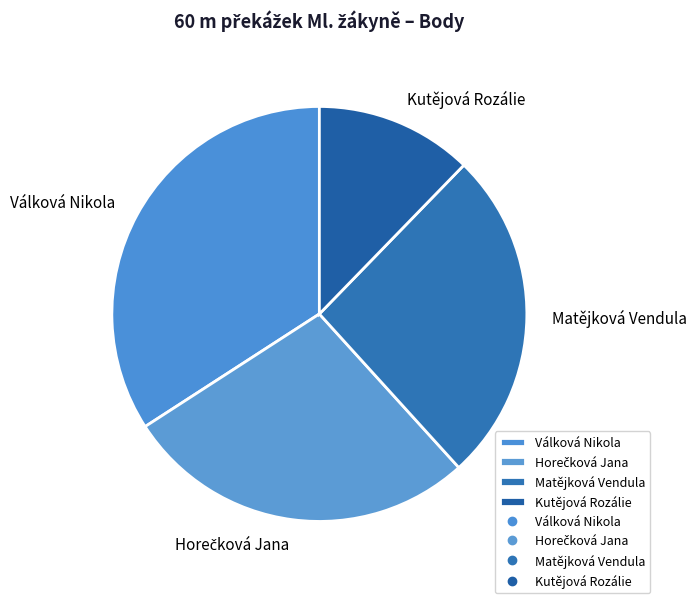

Is it true that Kutějová Rozálie is 12% of the pie?

True